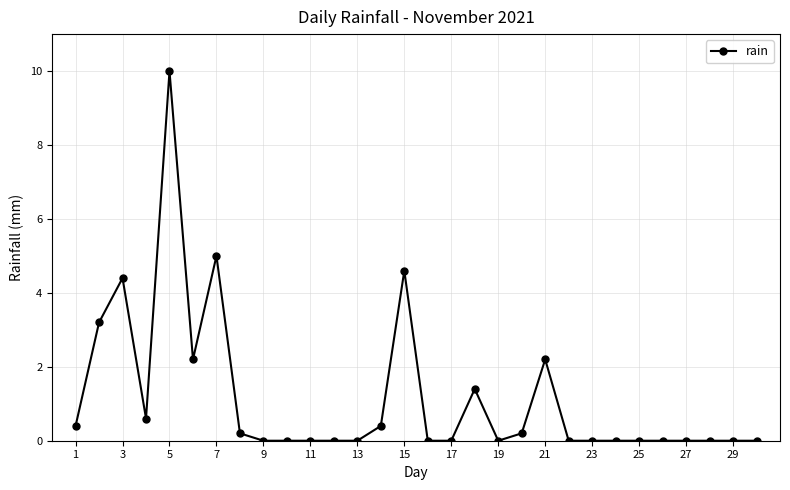

Reading right to left, list all the values displayed in this chart.

0.0	0.0	0.0	0.0	0.0	0.0	0.0	0.0	0.0	2.2	0.2	0.0	1.4	0.0	0.0	4.6	0.4	0.0	0.0	0.0	0.0	0.0	0.2	5.0	2.2	10.0	0.6	4.4	3.2	0.4